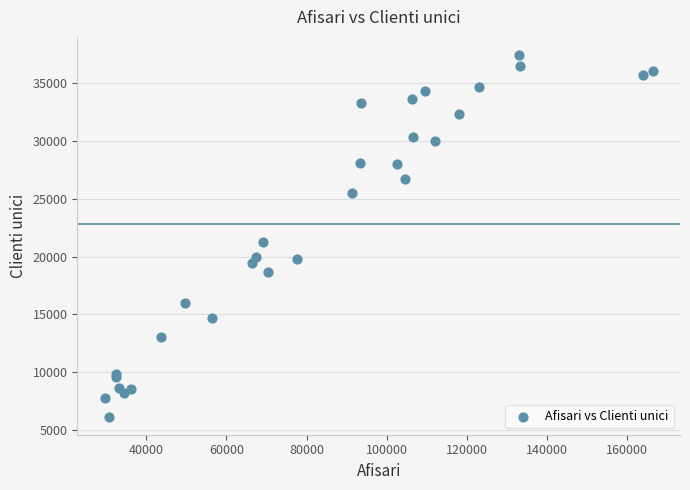

What Y value in the scatter plot is closest to 21791?

21265